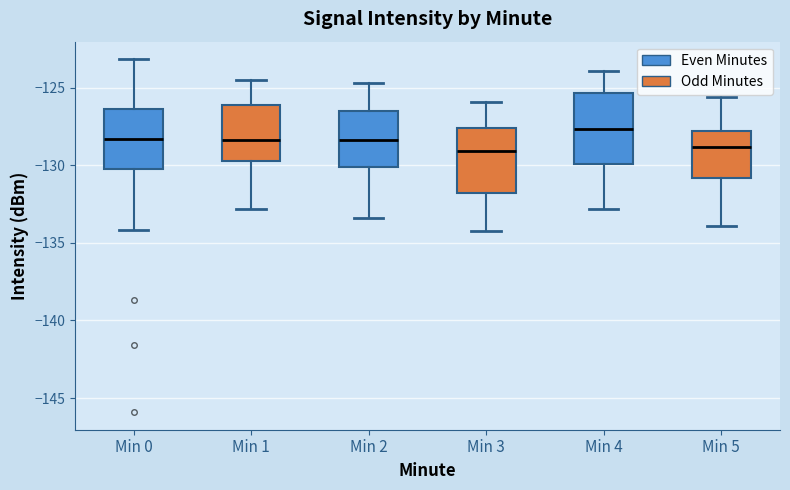

Reading left to right, read every box against the y-axis: the position of its median line, the range the box covers, and the ends of its whiskers. The values are not printed on the chart, so give them approximately, as read against the axis.

Min 0: median -128.5, box -130.5 to -126.5, whiskers -134.0 to -123.0
Min 1: median -128.5, box -129.5 to -126.0, whiskers -133.0 to -124.5
Min 2: median -128.5, box -130.0 to -126.5, whiskers -133.5 to -124.5
Min 3: median -129.0, box -132.0 to -127.5, whiskers -134.0 to -126.0
Min 4: median -127.5, box -130.0 to -125.5, whiskers -133.0 to -124.0
Min 5: median -129.0, box -131.0 to -128.0, whiskers -134.0 to -125.5